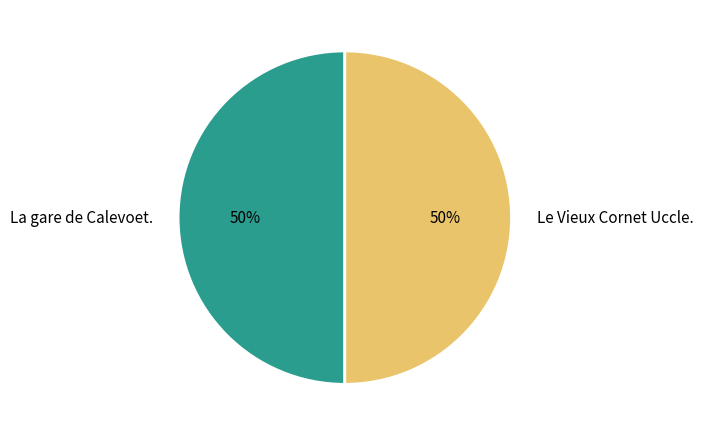

To the nearest percent, what is the average slice percentage?

50%